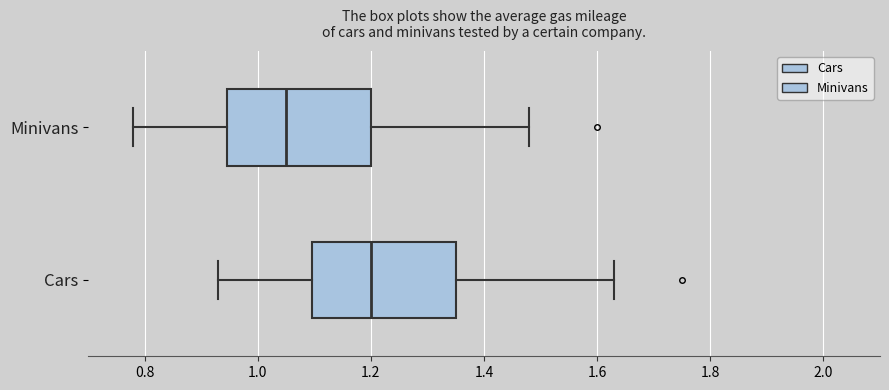

Reading bottom to top, read every box against the x-axis: the position of its median line, the range the box covers, and the ends of its whiskers. The values are not printed on the chart, so give them approximately, as read against the axis.

Cars: median 1.20, box 1.10 to 1.36, whiskers 0.94 to 1.64
Minivans: median 1.06, box 0.94 to 1.20, whiskers 0.78 to 1.48